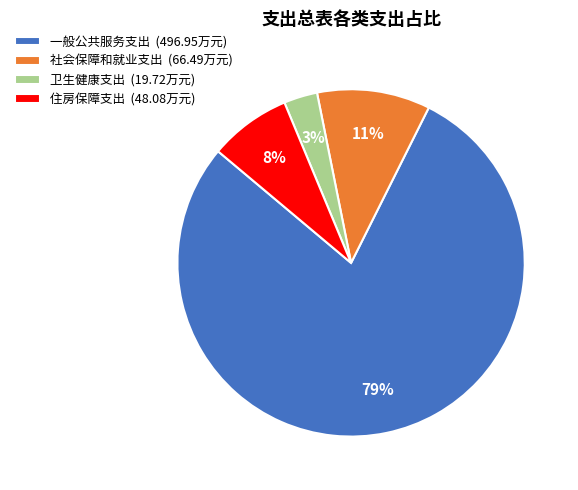

Rank the categories by value from highest to lowest.

一般公共服务支出, 社会保障和就业支出, 住房保障支出, 卫生健康支出